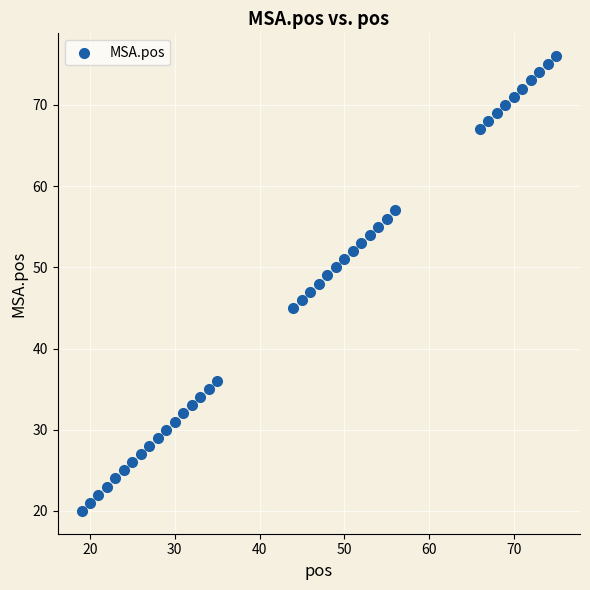

What is the range of Y values (max minus min)?

56